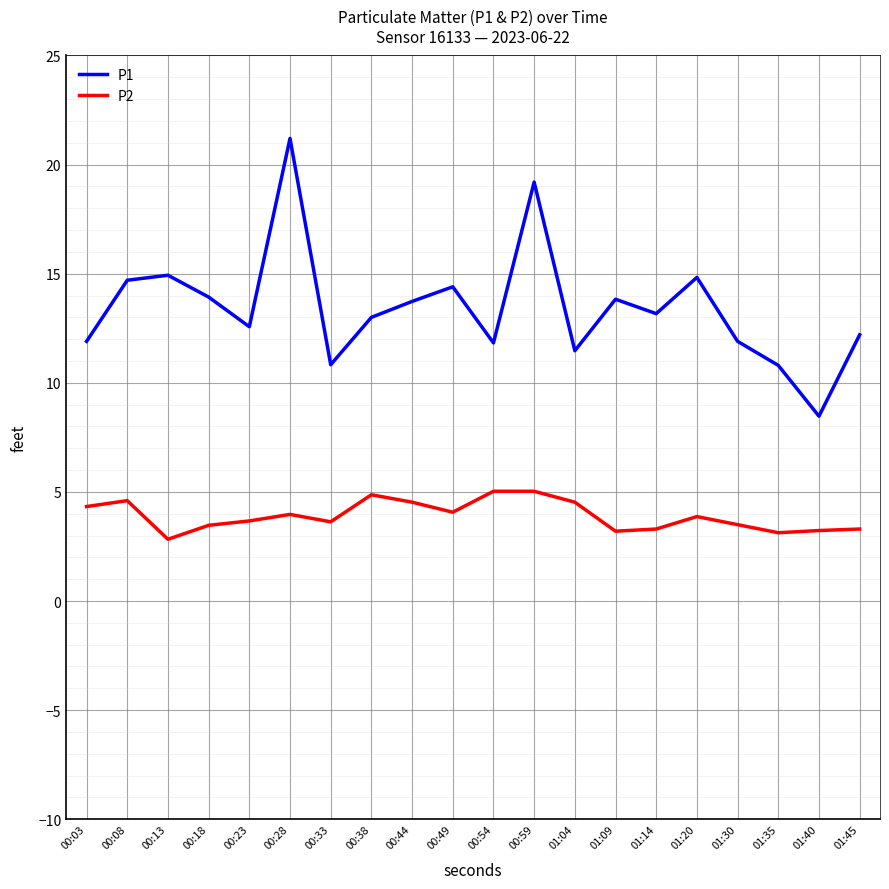

Does the chart have visible grid lines?

Yes